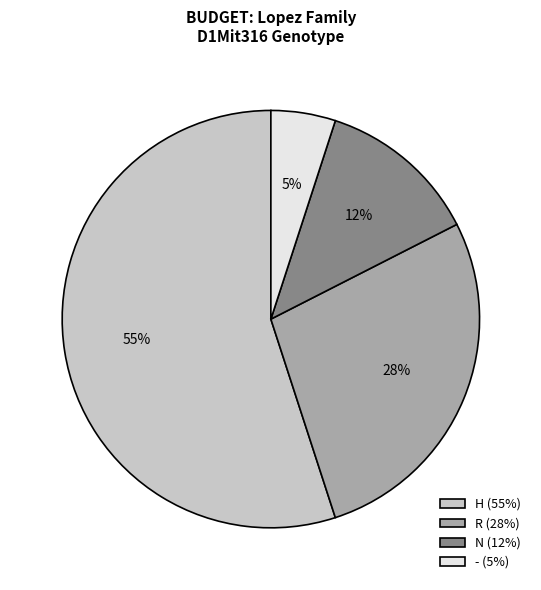

To the nearest percent, what is the average slice percentage?

25%